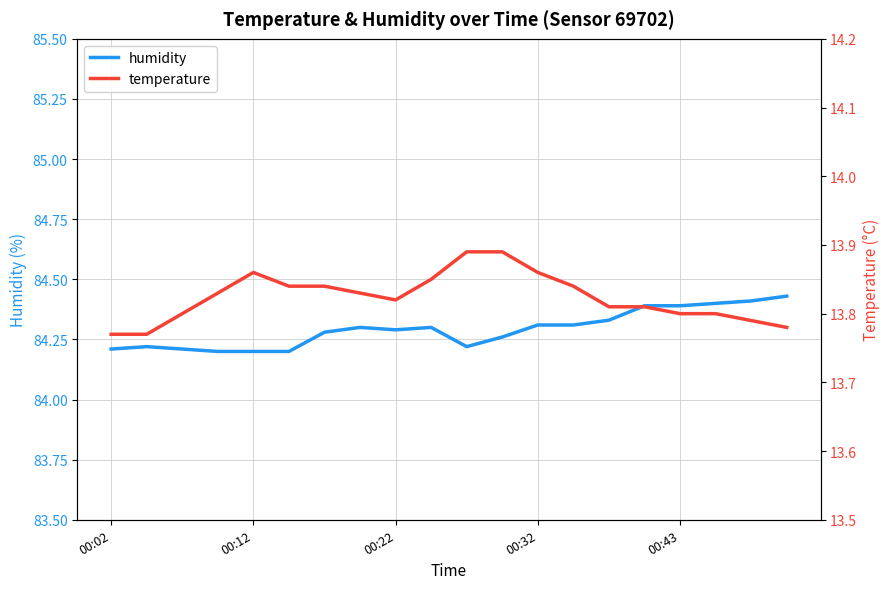

Is this an area chart (filled region under the line)?

No